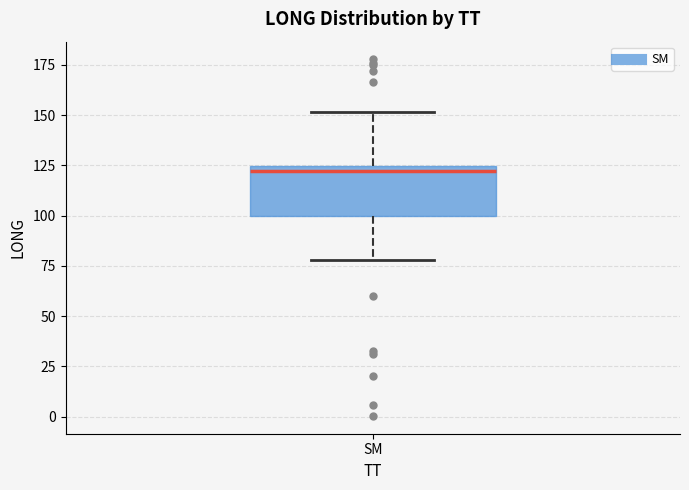

Transcribe this box plot: give where the median line is, the range the box spans, and where the two whiskers end, as read against the y-axis. The values are not printed on the chart, so give them approximately, as read against the axis.

median 120, box 100 to 125, whiskers 80 to 150